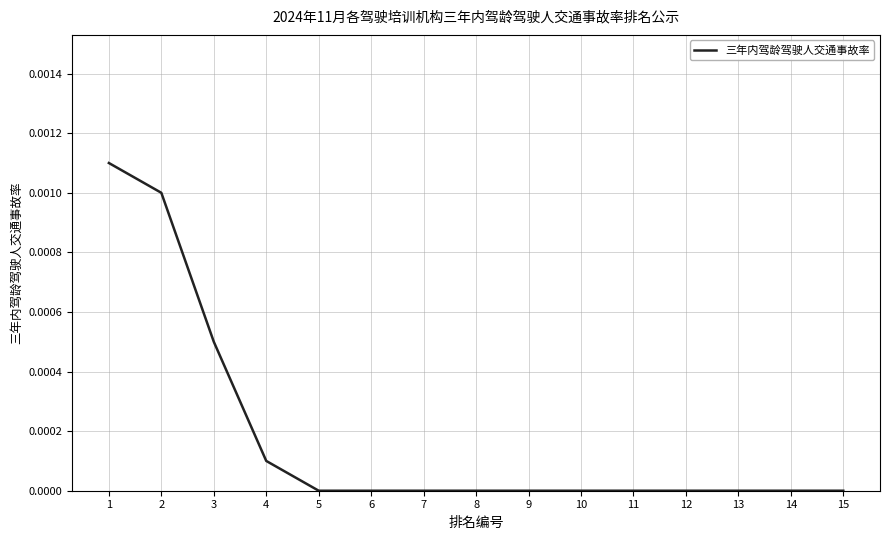

The value at 4 is 0.0. True or false?

True